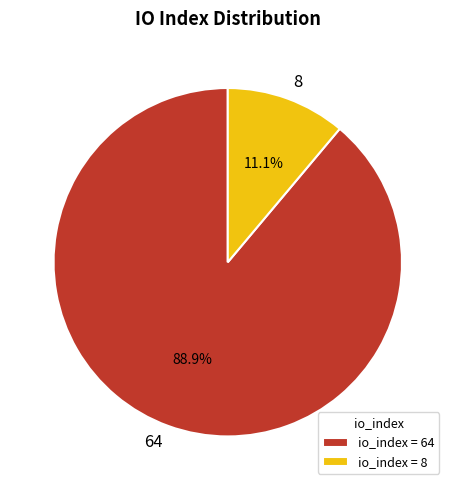

Which category has the smallest portion of the pie?

8